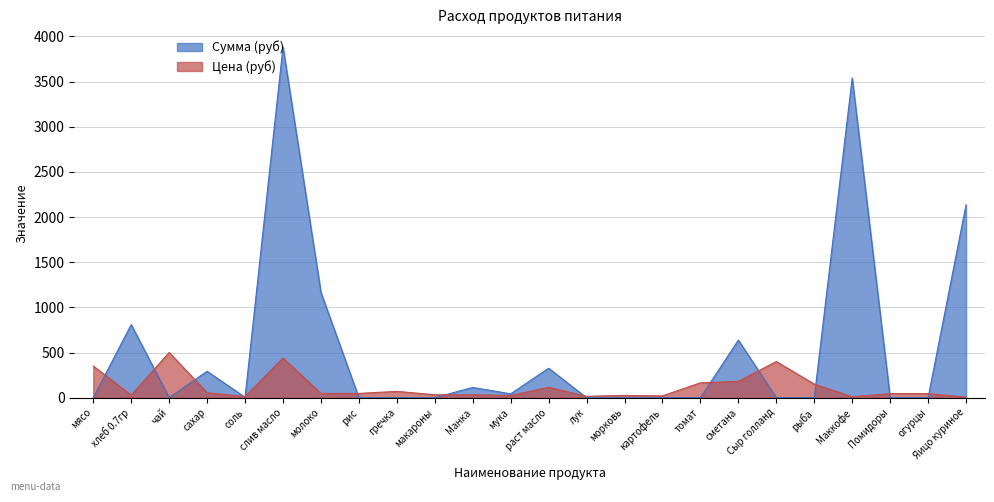

The value of Цена (руб) at сметана is 277.9. True or false?

False